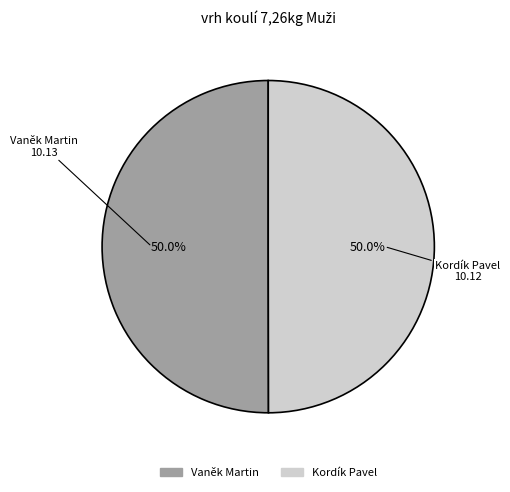

What is the ratio of the value at Kordík Pavel to the value at Vaněk Martin?

1.0